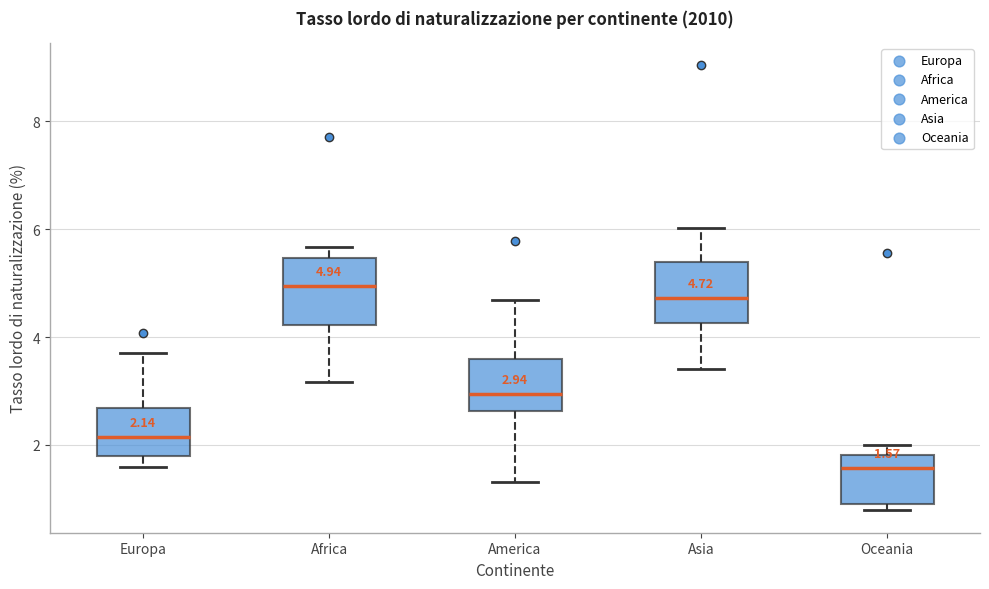

Which box's median line is the highest?

Africa